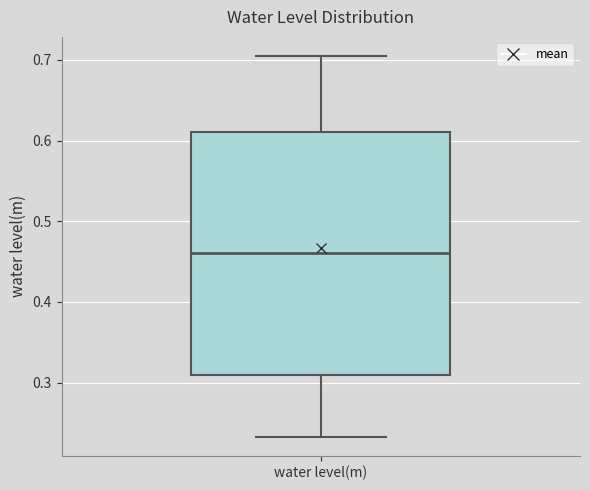

Read this box plot against the y-axis: the position of the median line, the range covered by the box, and the ends of both whiskers. The values are not printed on the chart, so give them approximately, as read against the axis.

median 0.46, box 0.31 to 0.61, whiskers 0.23 to 0.71